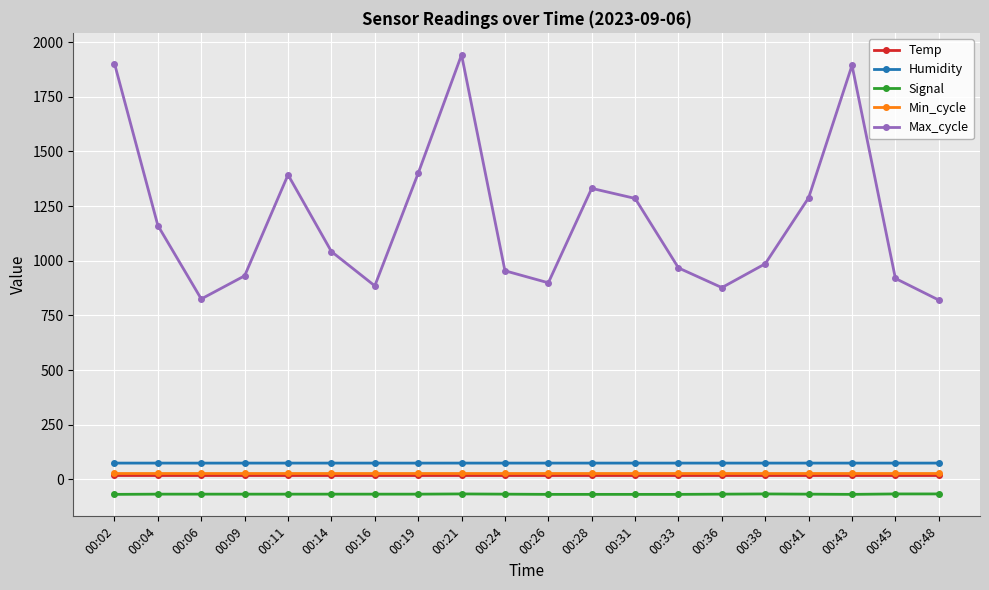

At which category does Max_cycle reach its first local valley?

00:06